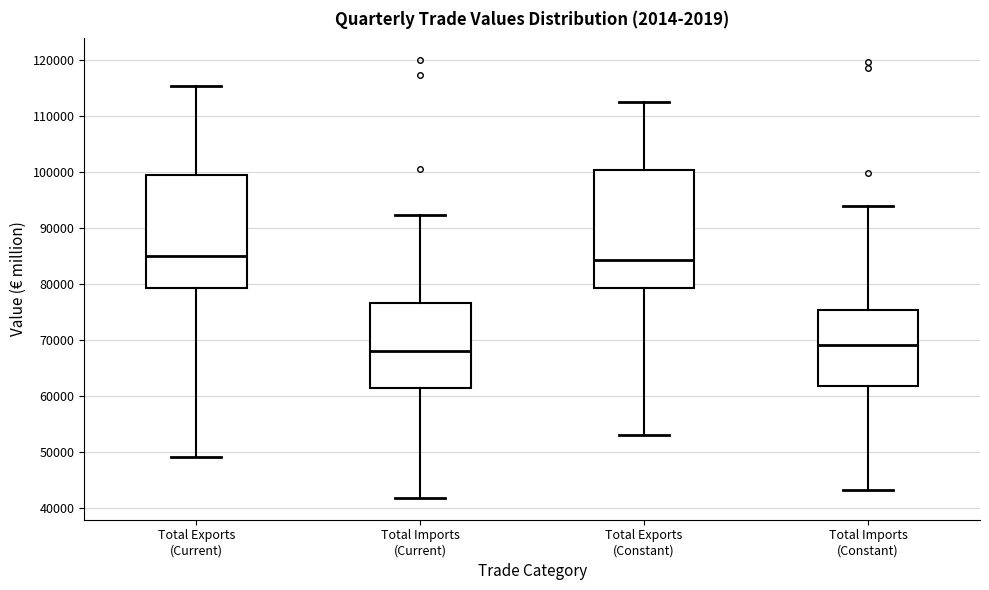

Where is the upper edge of the box for Total Exports (Current) on the y-axis? The values are not printed on the chart, so give them approximately, as read against the axis.

100000